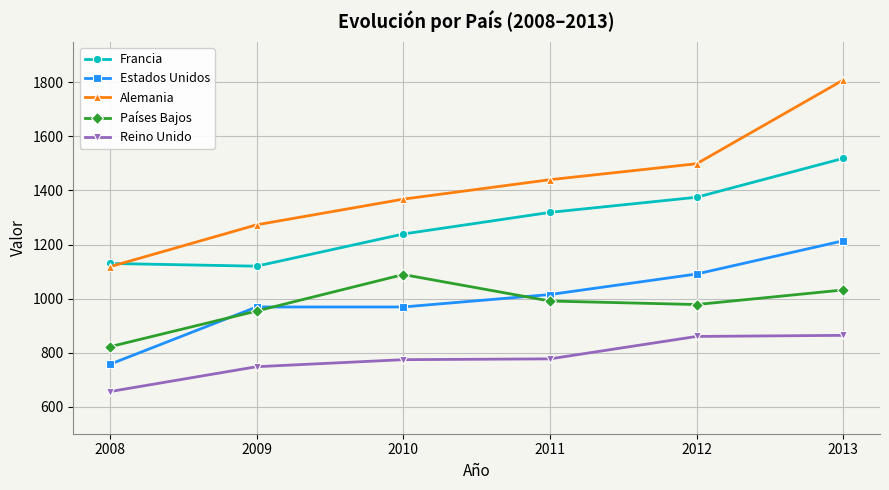

How many lines are shown in the chart?

5